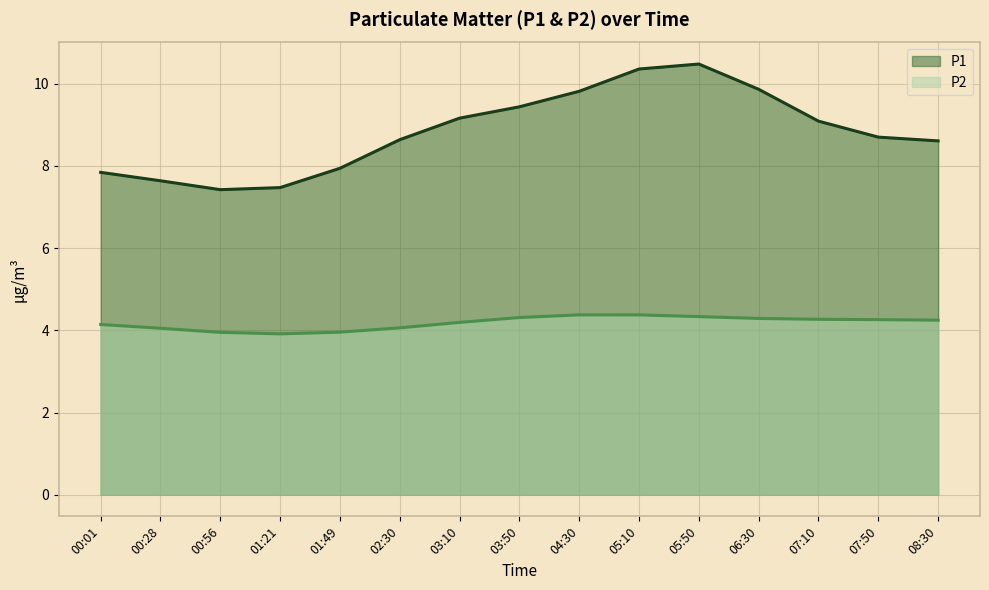

What is the minimum value for P1?

7.4